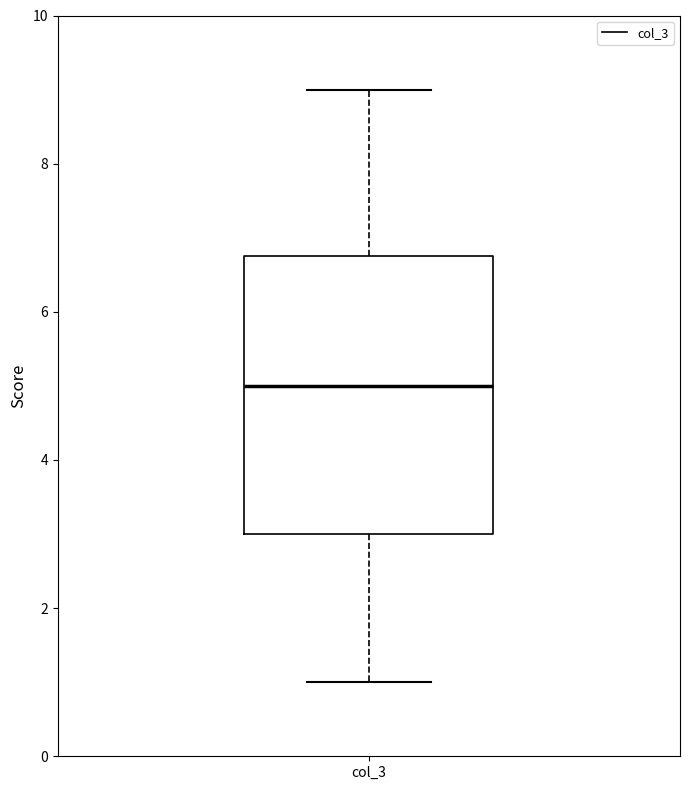

Read this box plot against the y-axis: the position of the median line, the range covered by the box, and the ends of both whiskers. The values are not printed on the chart, so give them approximately, as read against the axis.

median 5.0, box 3.0 to 6.8, whiskers 1.0 to 9.0